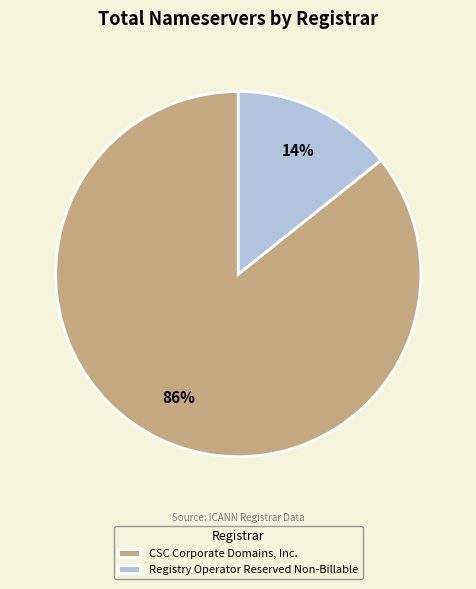

What is the ratio of the value at Registry Operator Reserved Non-Billable to the value at CSC Corporate Domains, Inc.?

0.2